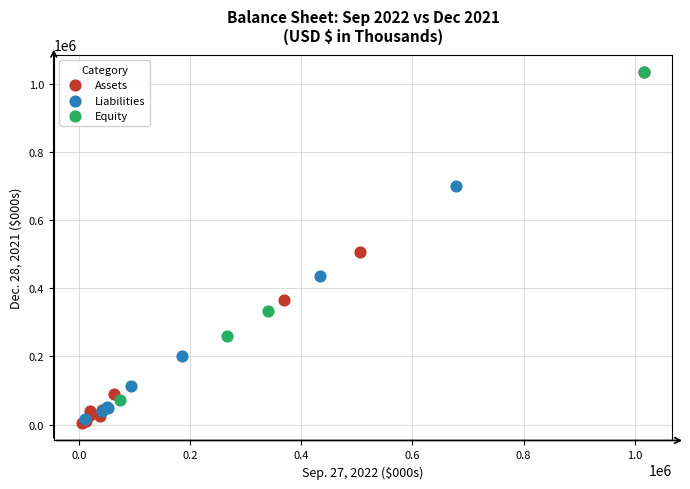

What are all the series names shown in the legend?

Assets, Liabilities, Equity